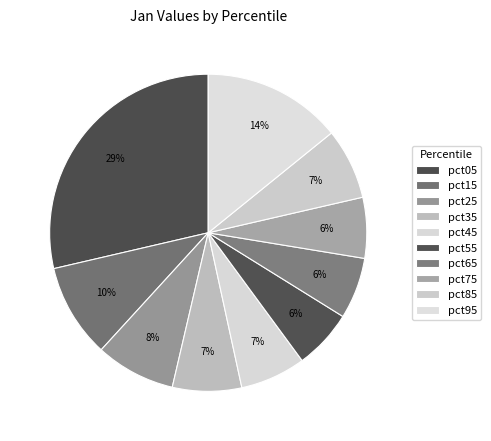

To the nearest percent, what is the difference between the largest and smallest slice percentages?

23%